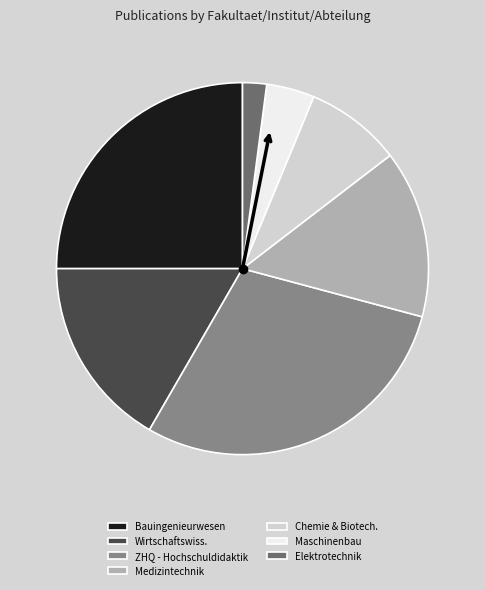

How many segments does this pie chart have?

7